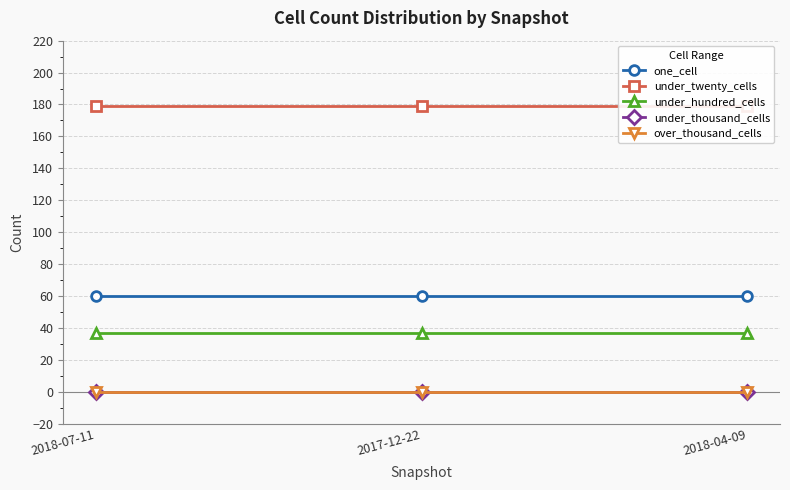

How many lines are shown in the chart?

5